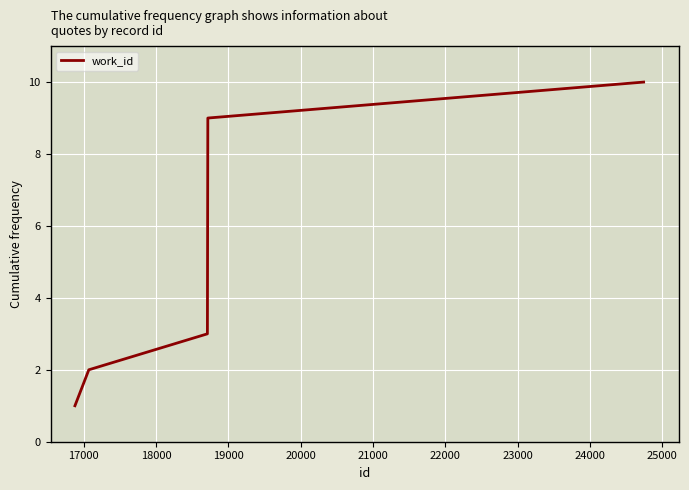

How many lines are shown in the chart?

1